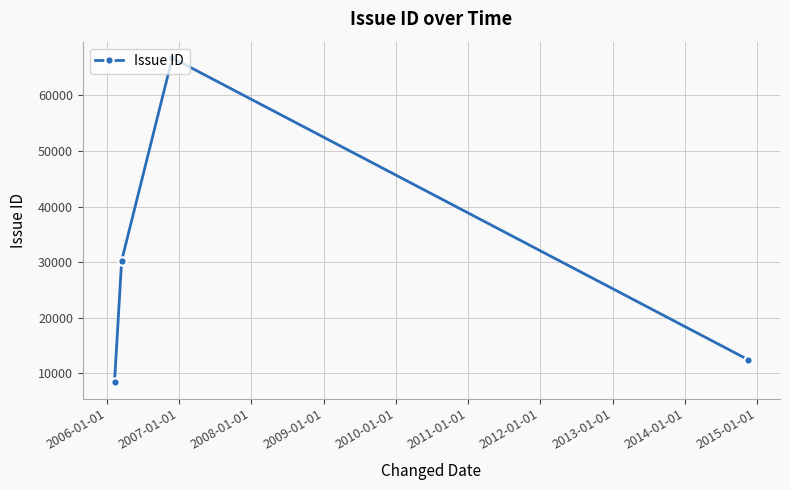

How many values are below 30279?

2